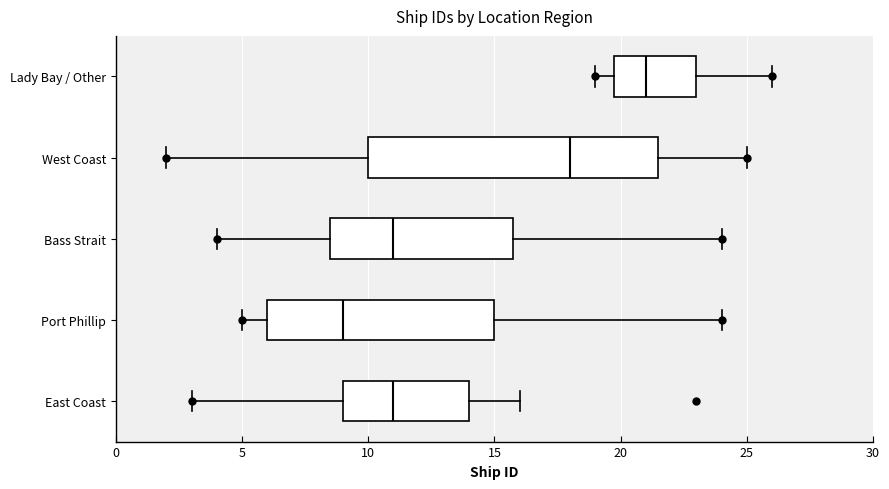

Which box has the furthest to the left median line?

Port Phillip